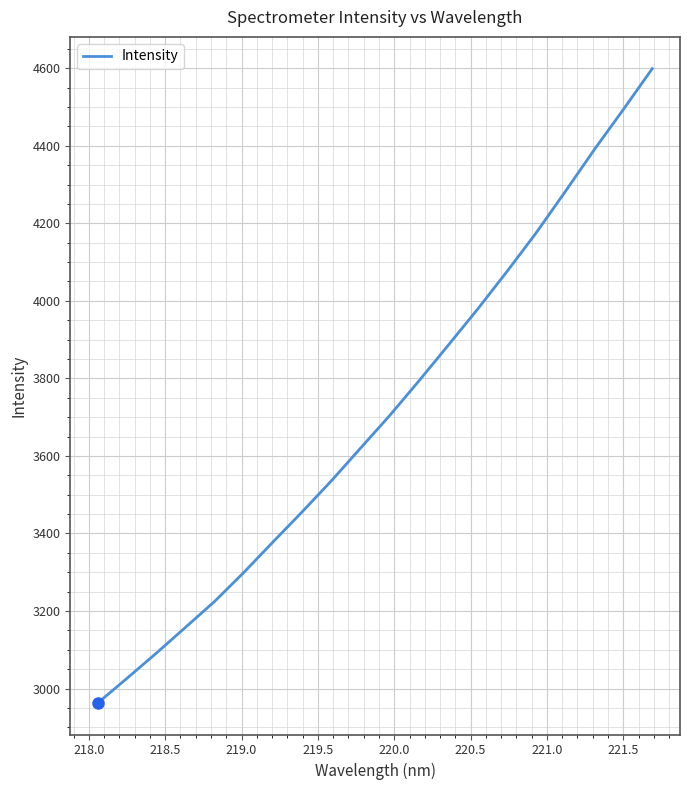

What is the maximum value shown in the chart?

4599.2